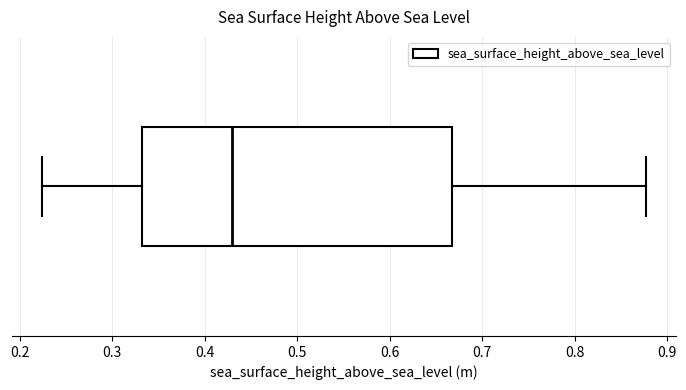

Read this box plot against the x-axis: the position of the median line, the range covered by the box, and the ends of both whiskers. The values are not printed on the chart, so give them approximately, as read against the axis.

median 0.43, box 0.33 to 0.67, whiskers 0.22 to 0.88